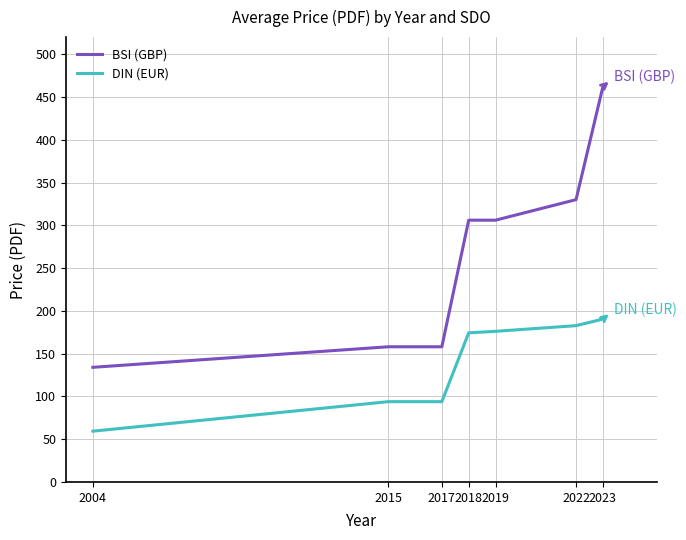

True or false: DIN (EUR) and BSI (GBP) cross at least once.

False